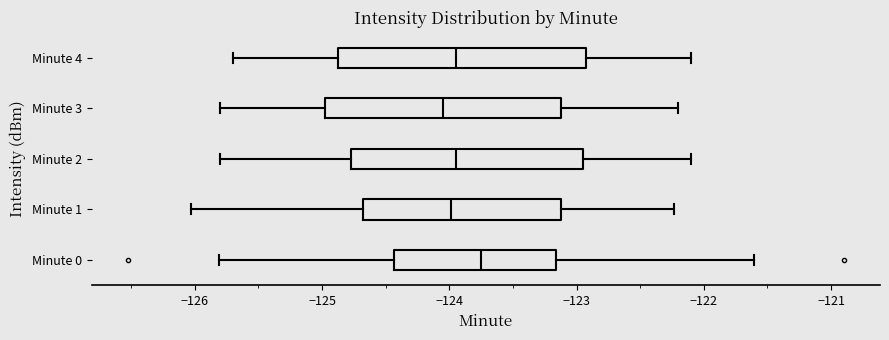

Reading bottom to top, transcribe this box plot: for each box, give where its median line is, the range the box spans, and where its two whiskers end, as read against the x-axis. The values are not printed on the chart, so give them approximately, as read against the axis.

Minute 0: median -123.7, box -124.4 to -123.2, whiskers -125.8 to -121.6
Minute 1: median -124.0, box -124.7 to -123.1, whiskers -126.0 to -122.2
Minute 2: median -123.9, box -124.8 to -122.9, whiskers -125.8 to -122.1
Minute 3: median -124.0, box -125.0 to -123.1, whiskers -125.8 to -122.2
Minute 4: median -123.9, box -124.9 to -122.9, whiskers -125.7 to -122.1